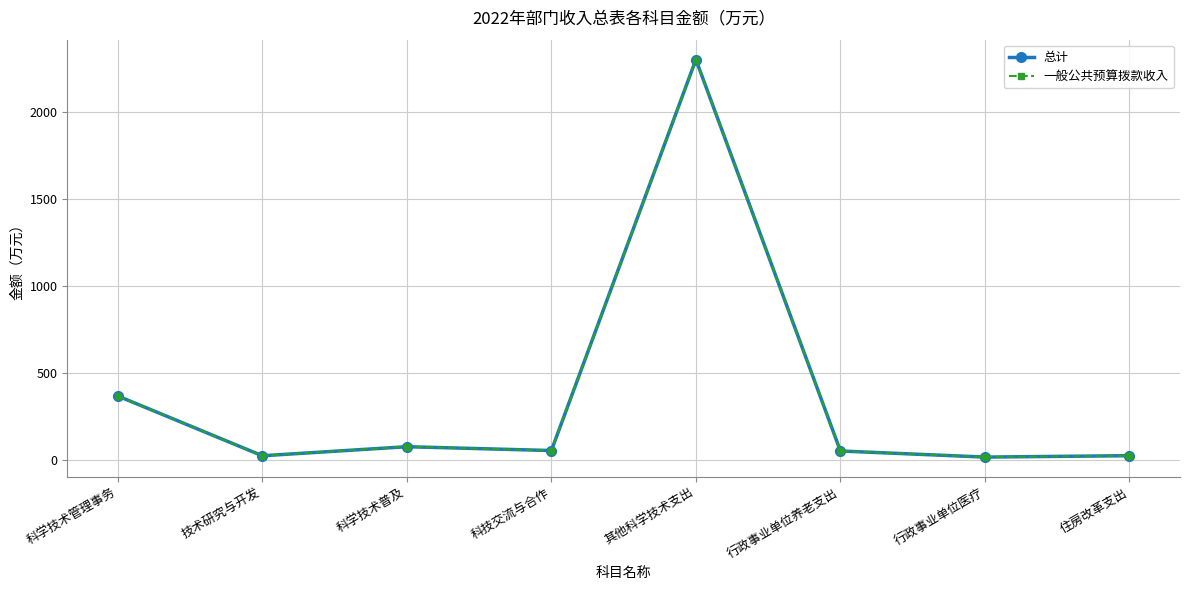

What is the value of the 一般公共预算拨款收入 point at the 2nd from the left?

27.0